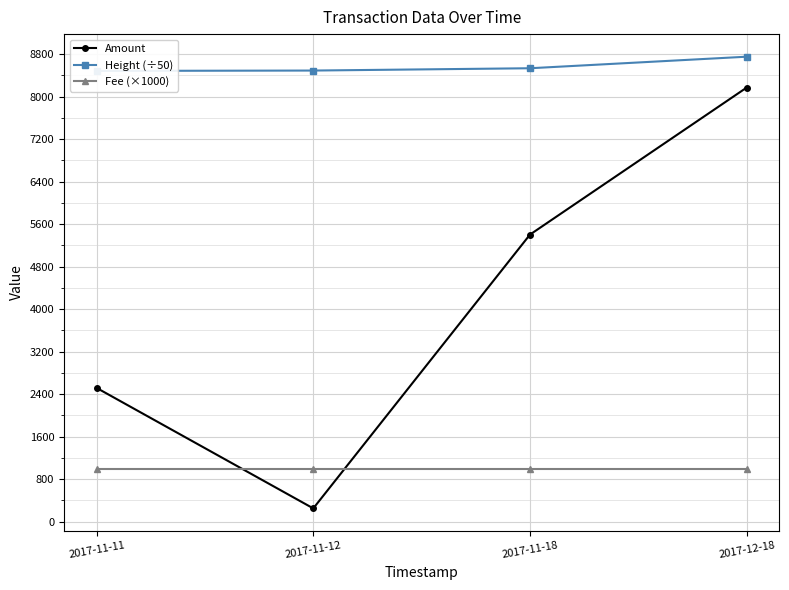

What is the minimum value shown in the chart?

250.2